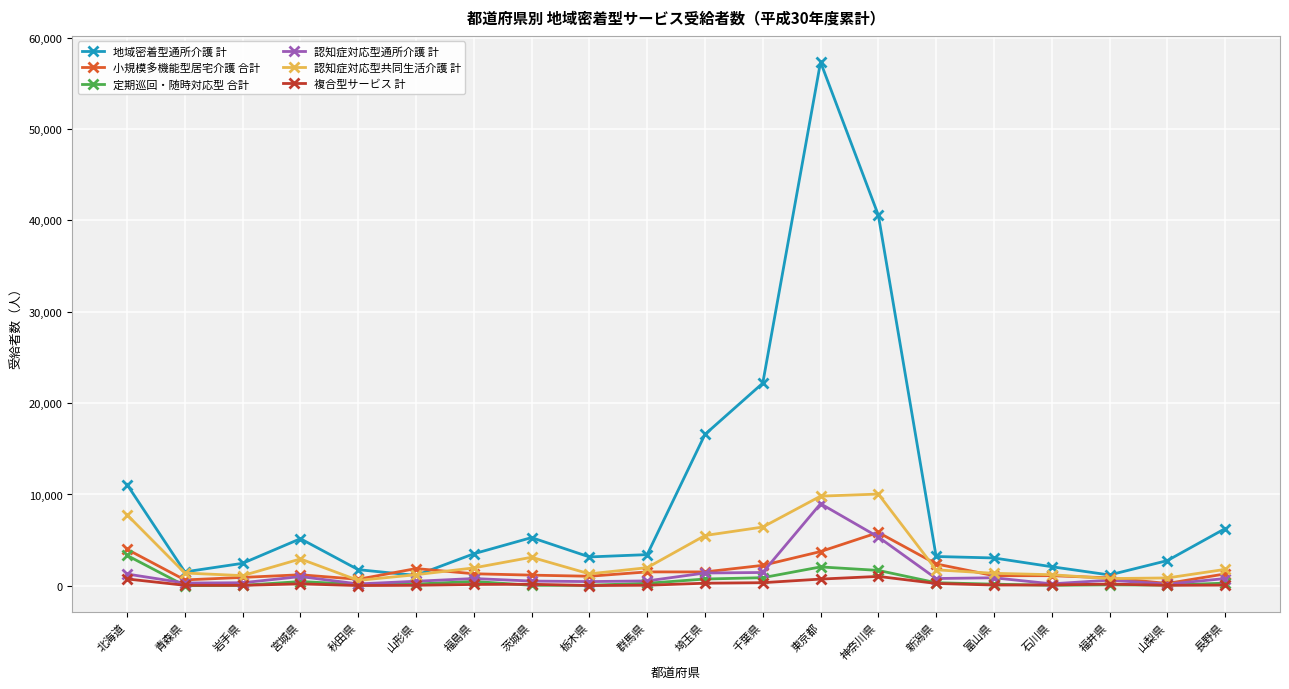

Is the value of 複合型サービス 計 at 富山県 greater than the value of 地域密着型通所介護 計 at 茨城県?

No